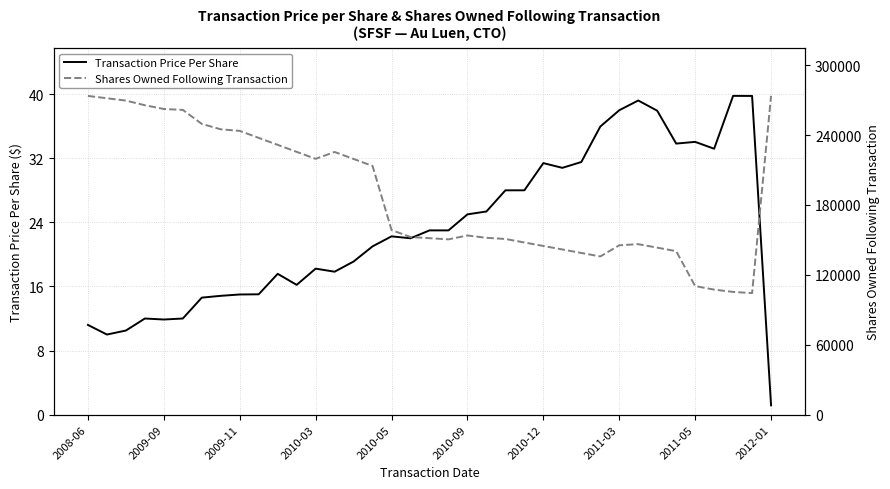

Which series has the largest range (max minus min)?

Shares Owned Following Transaction